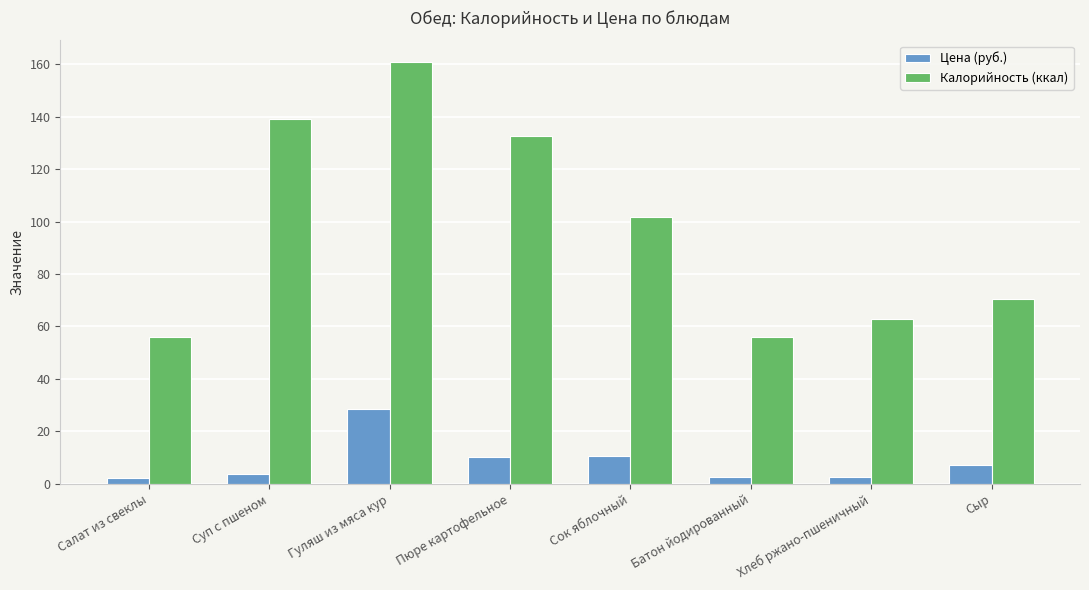

Is the value of Калорийность (ккал) at Гуляш из мяса кур greater than the value of Цена (руб.) at Салат из свеклы?

Yes